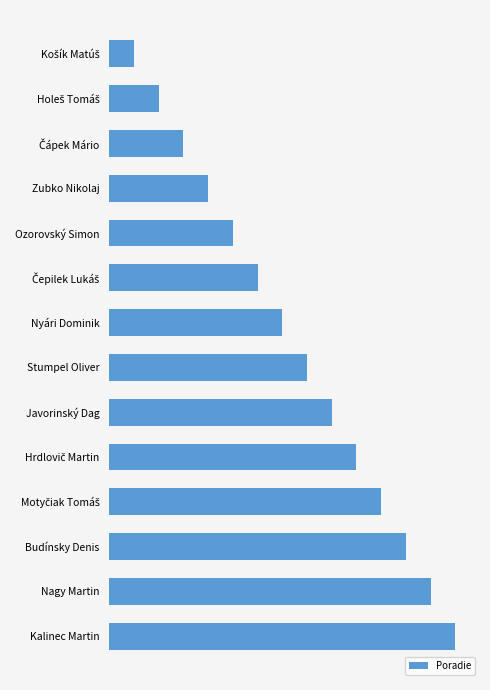

Where is the data nearest to the value 7?

Nyári Dominik